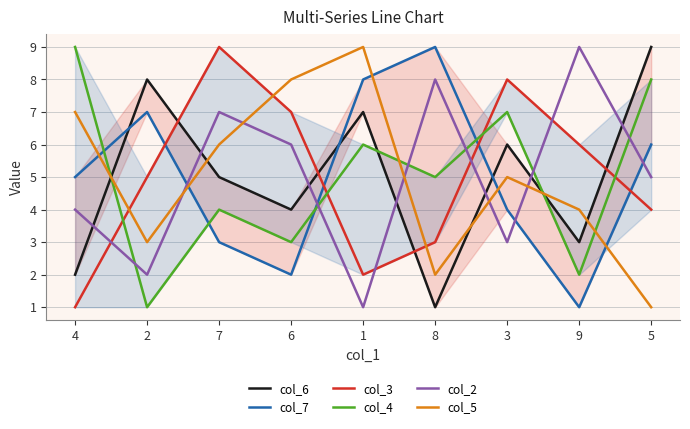

What is the maximum value for col_7?

9